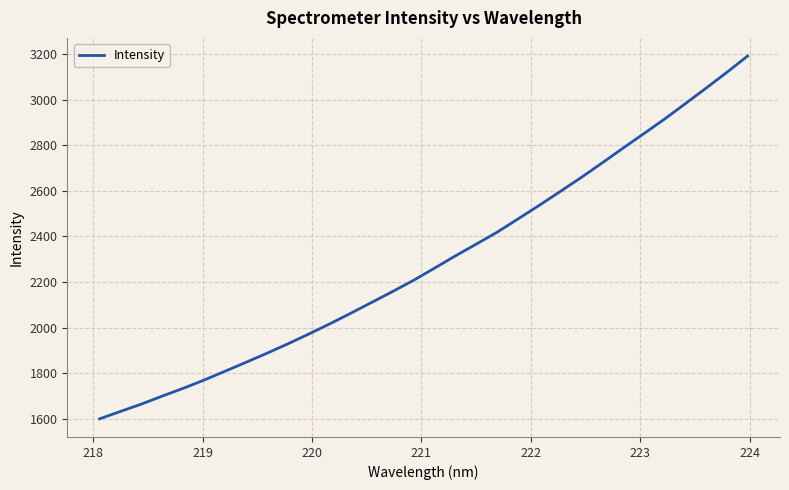

What is the difference between the maximum and minimum values?

1591.5